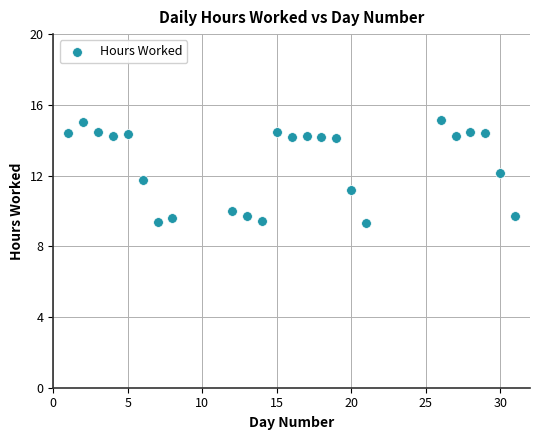

What is the range of Y values (max minus min)?

5.8